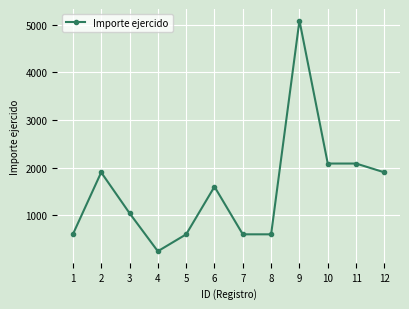

Reading left to right, transcribe all the data shown in this chart.

1=605	2=1905	3=1050	4=250	5=605	6=1605	7=605	8=605	9=5090	10=2090	11=2090	12=1905